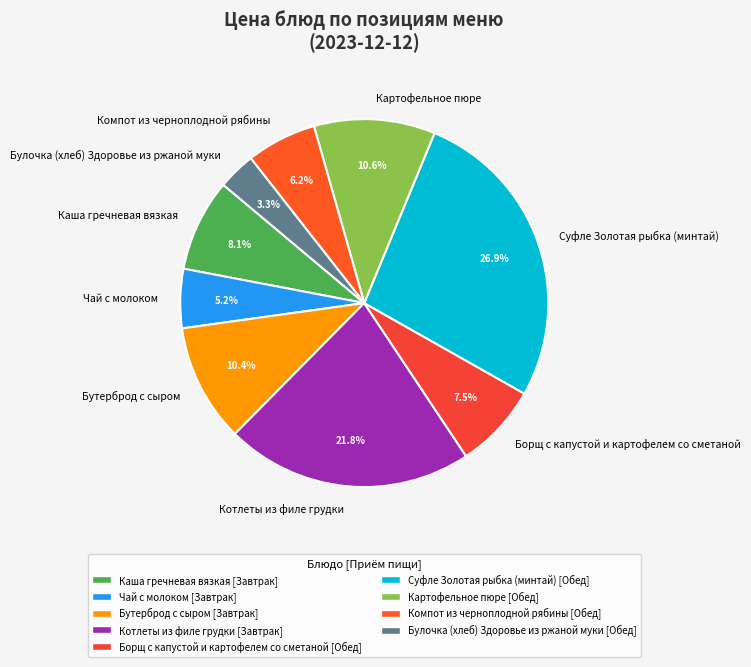

How many segments does this pie chart have?

9